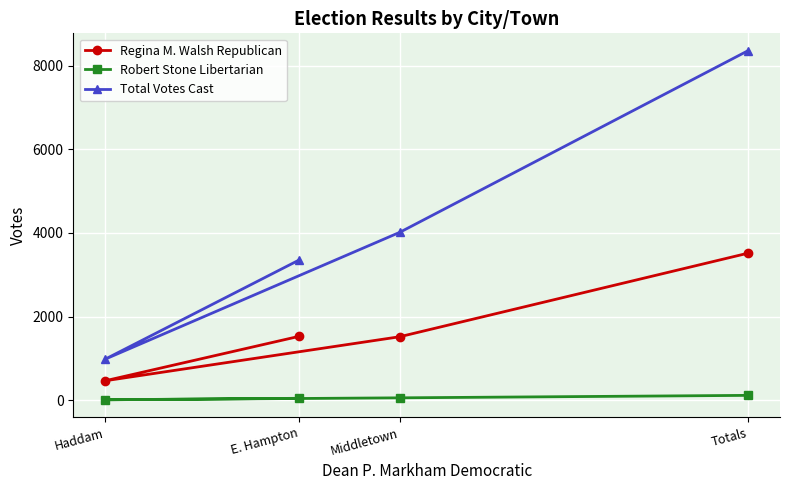

True or false: Total Votes Cast has more than 2 points higher than both neighbors.

False